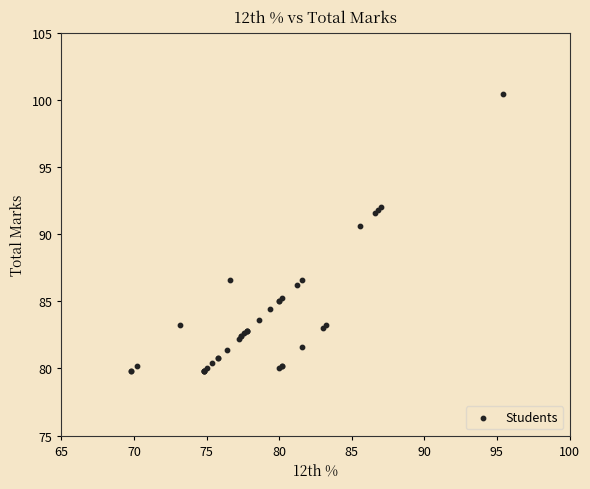

What Y value in the scatter plot is closest to 90?

90.6